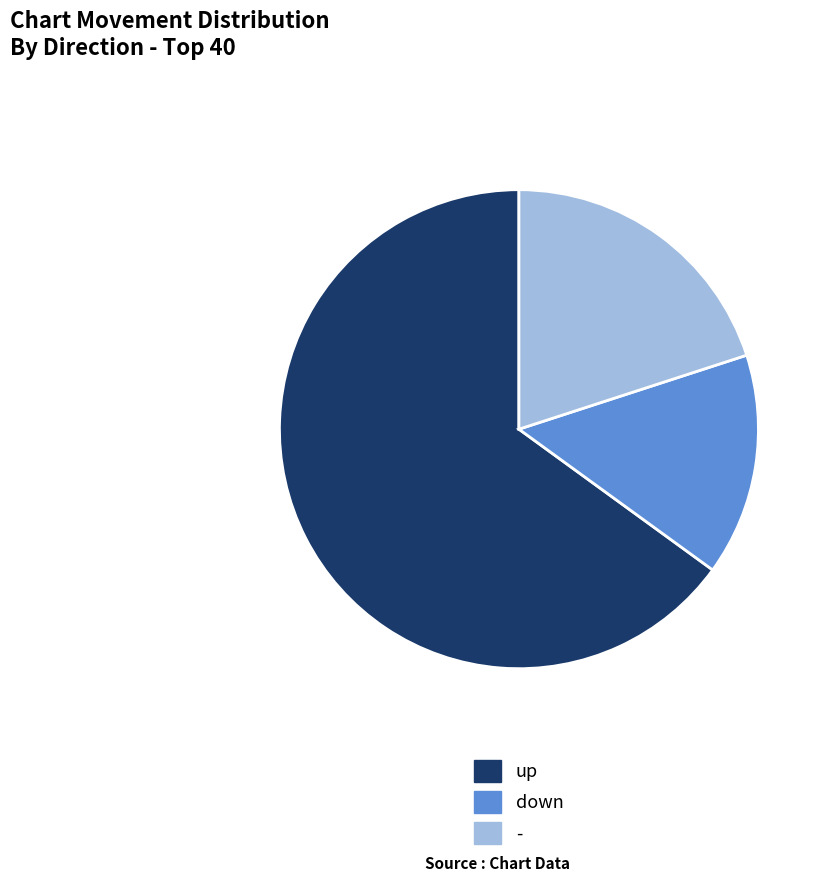

True or false: - accounts for 20% of the total.

True